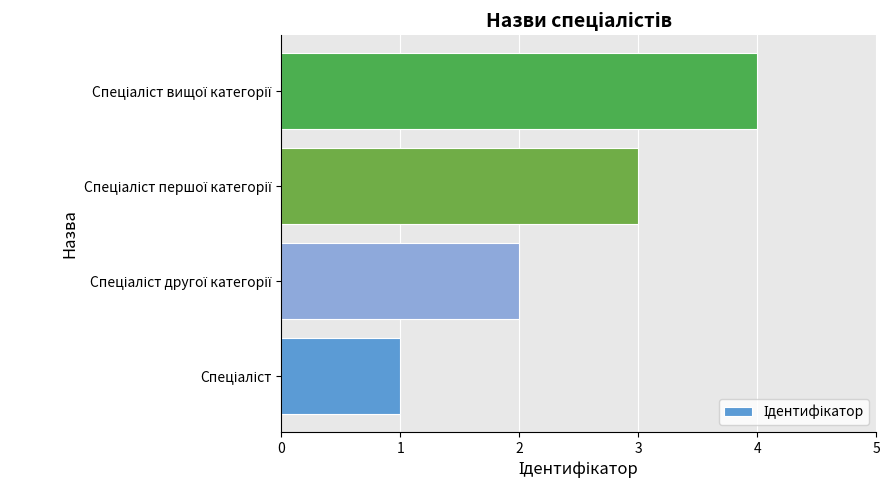

What is the maximum value shown in the chart?

4